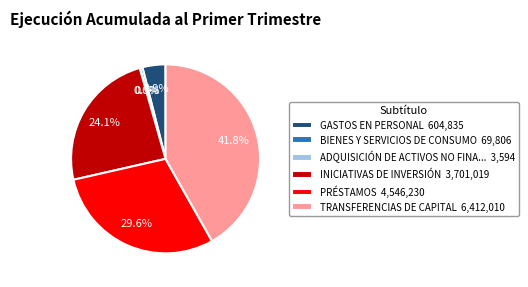

Approximately how many times larger is the value at INICIATIVAS DE INVERSIÓN 3,701,019 compared to TRANSFERENCIAS DE CAPITAL 6,412,010?

0.6